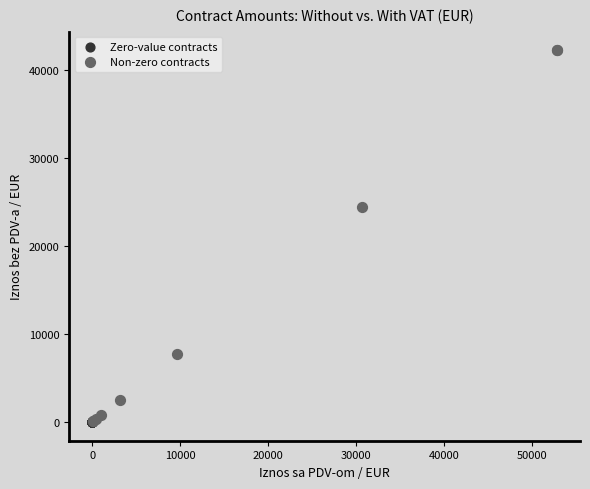

Which series contains the highest Y value?

Non-zero contracts